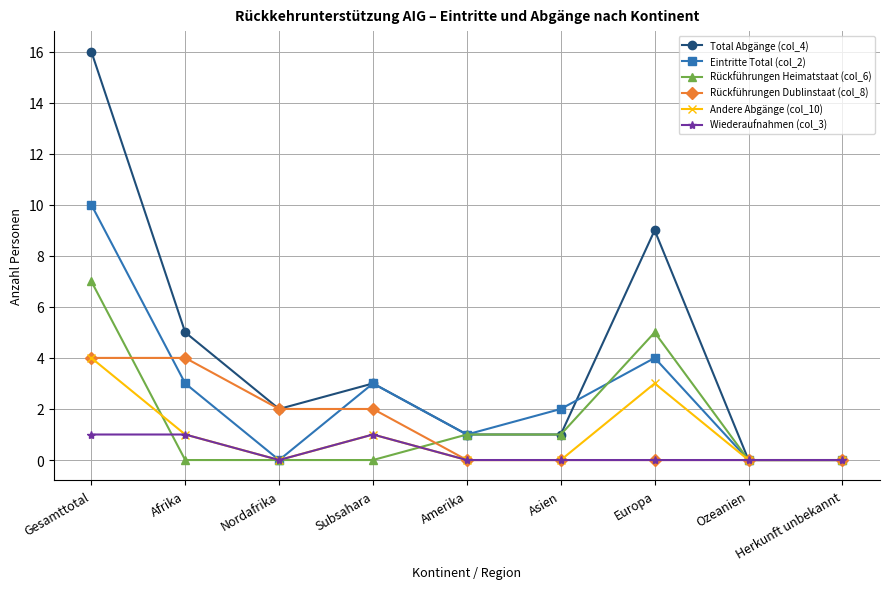

What is the difference between the maximum and second lowest values in the Eintritte Total (col_2) series?

10